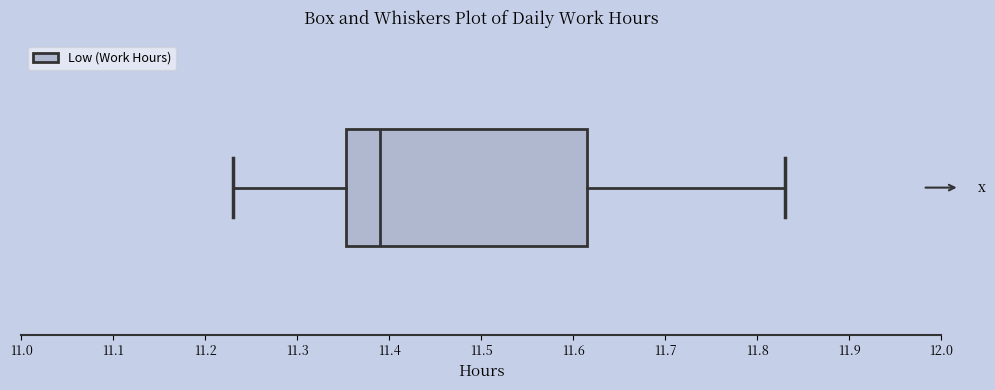

Transcribe this box plot: give where the median line is, the range the box spans, and where the two whiskers end, as read against the x-axis. The values are not printed on the chart, so give them approximately, as read against the axis.

median 11.39, box 11.35 to 11.62, whiskers 11.23 to 11.83